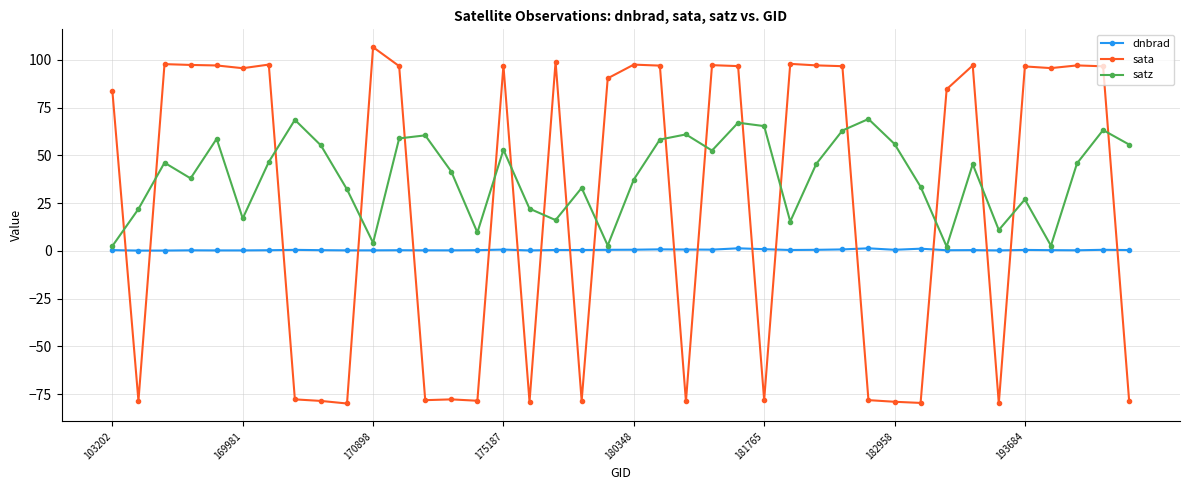

Does the chart have visible grid lines?

Yes